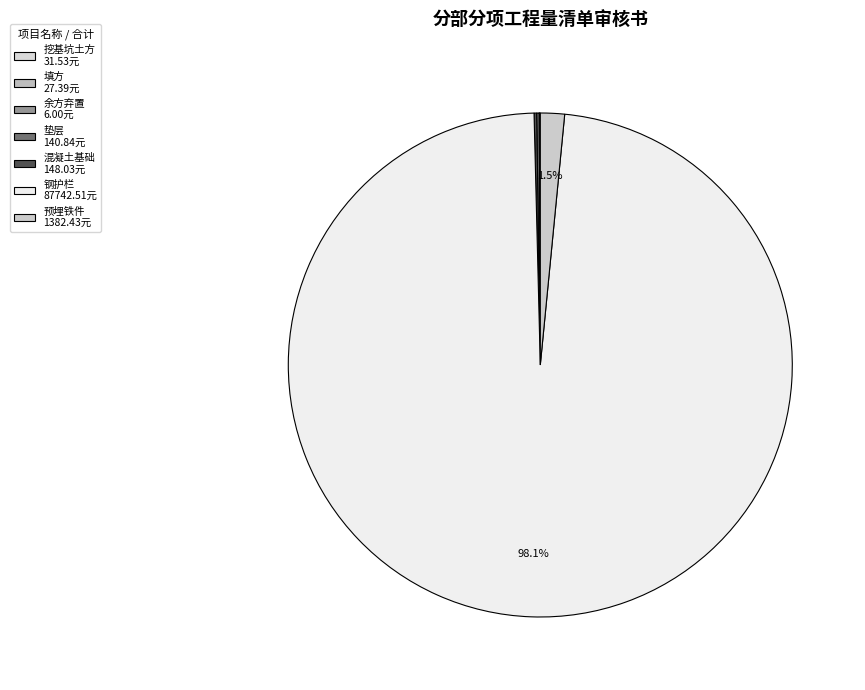

What is the change in value from 填方 to 垫层?

+113.5